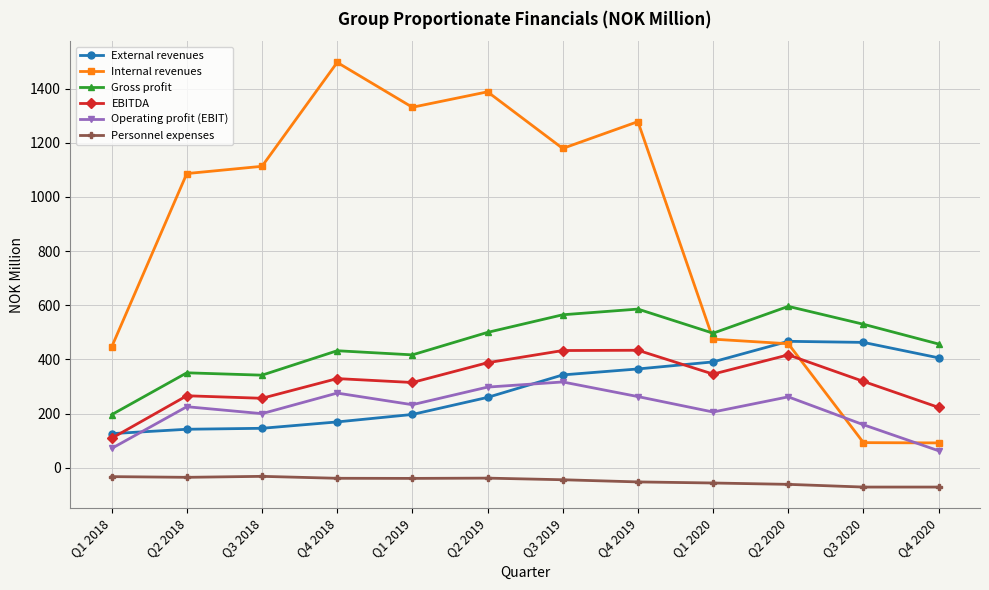

Where is the first local minimum for Internal revenues?

Q1 2019